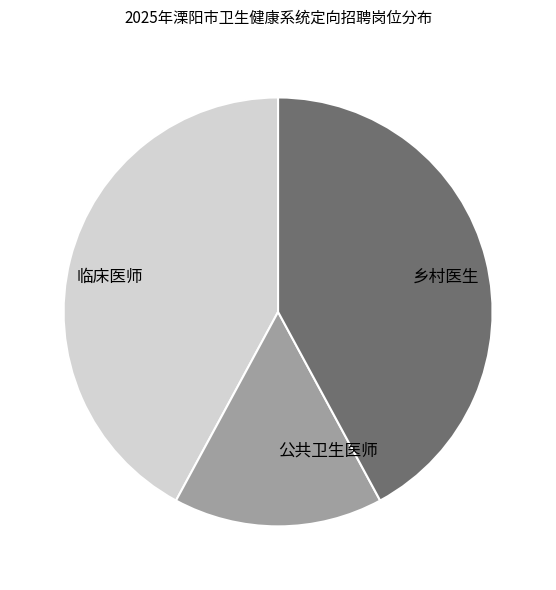

Which category has the smallest portion of the pie?

公共卫生医师